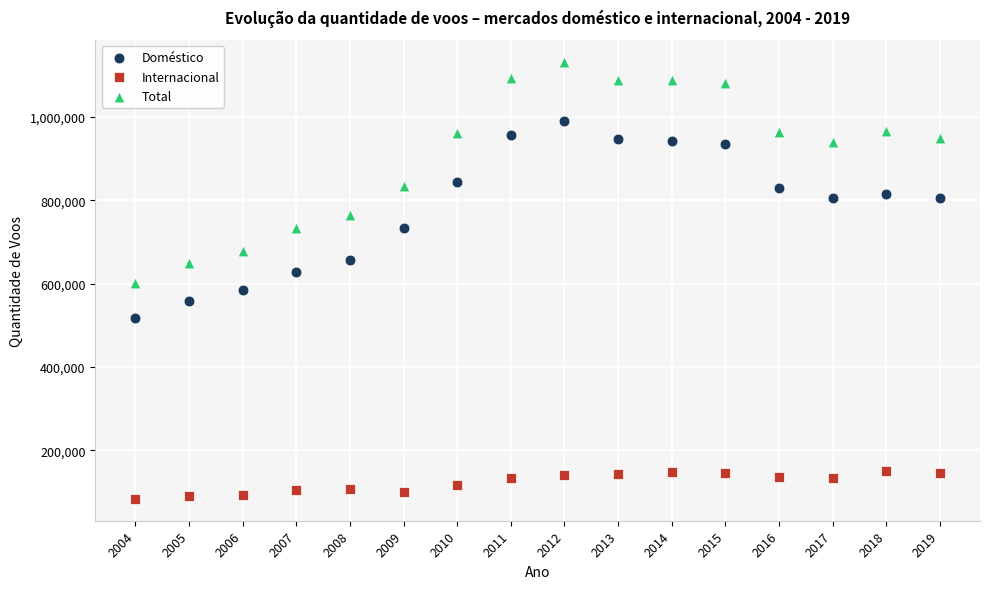

Which series reaches the maximum Y coordinate?

Total